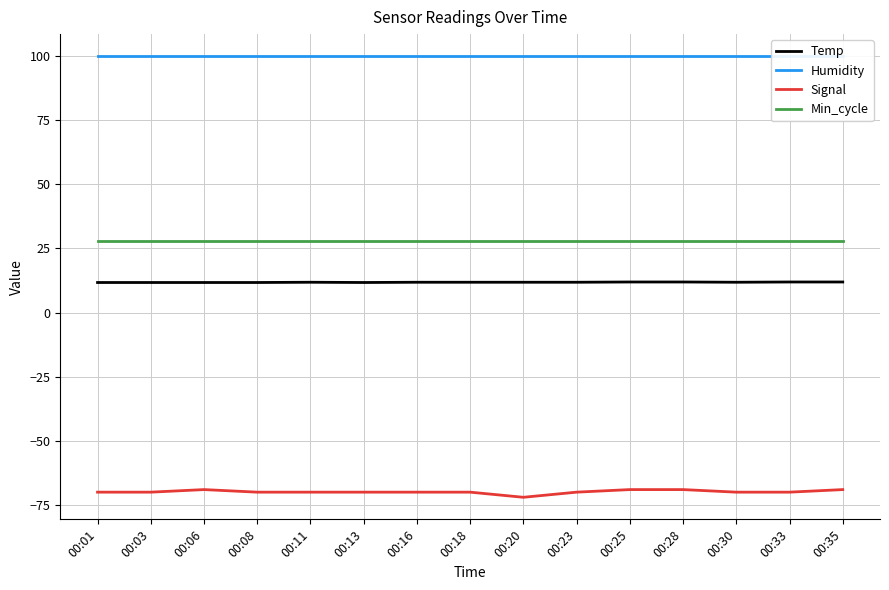

How many lines are shown in the chart?

4